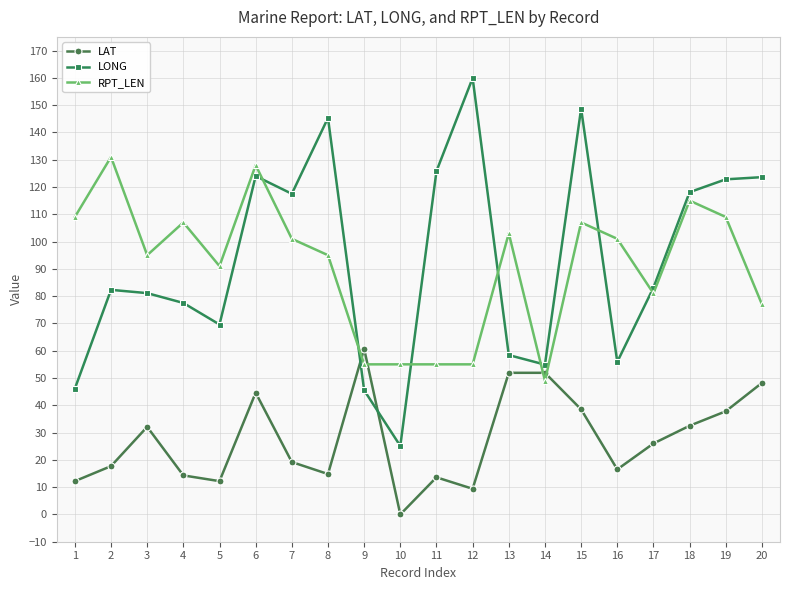

Is this an area chart (filled region under the line)?

No